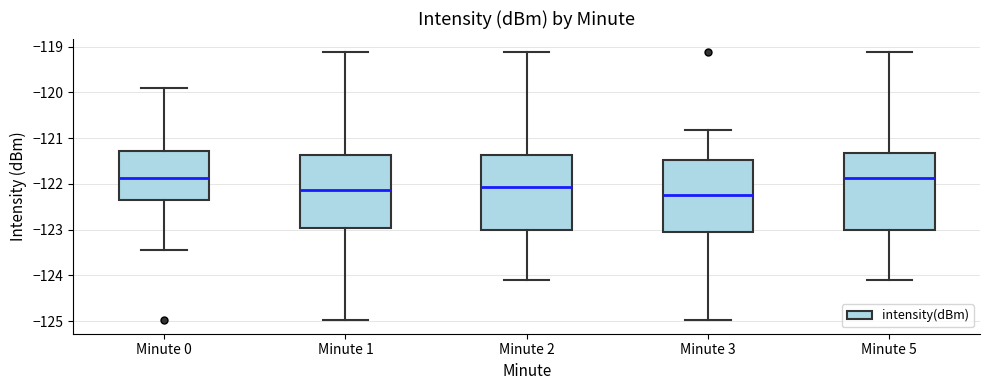

Reading left to right, transcribe this box plot: for each box, give where its median line is, the range the box spans, and where its two whiskers end, as read against the y-axis. The values are not printed on the chart, so give them approximately, as read against the axis.

Minute 0: median -121.9, box -122.4 to -121.3, whiskers -123.5 to -119.9
Minute 1: median -122.1, box -123.0 to -121.4, whiskers -125.0 to -119.1
Minute 2: median -122.1, box -123.0 to -121.4, whiskers -124.1 to -119.1
Minute 3: median -122.2, box -123.0 to -121.5, whiskers -125.0 to -120.8
Minute 5: median -121.9, box -123.0 to -121.3, whiskers -124.1 to -119.1